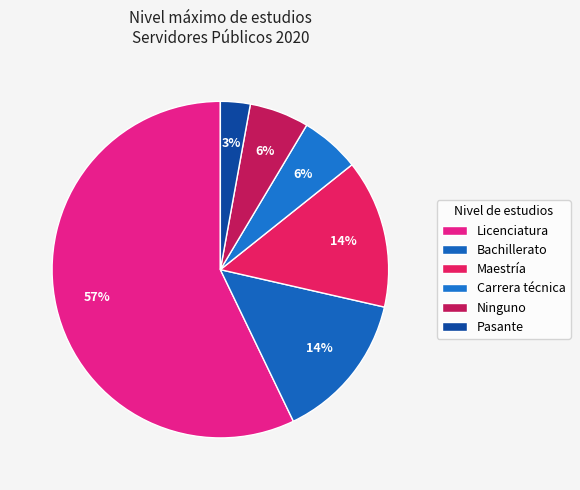

What percentage is the Bachillerato slice, to the nearest percent?

14%